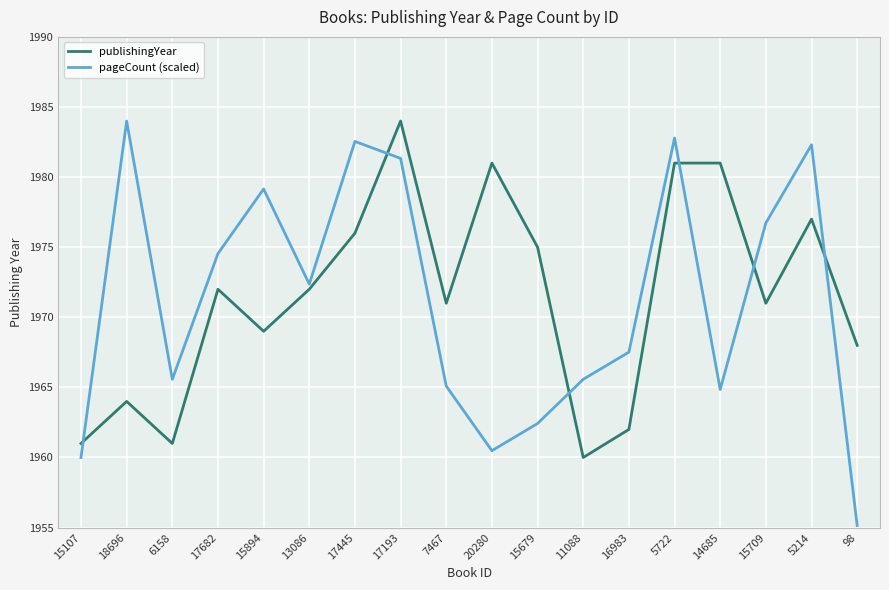

At which label does publishingYear reach its peak?

17193